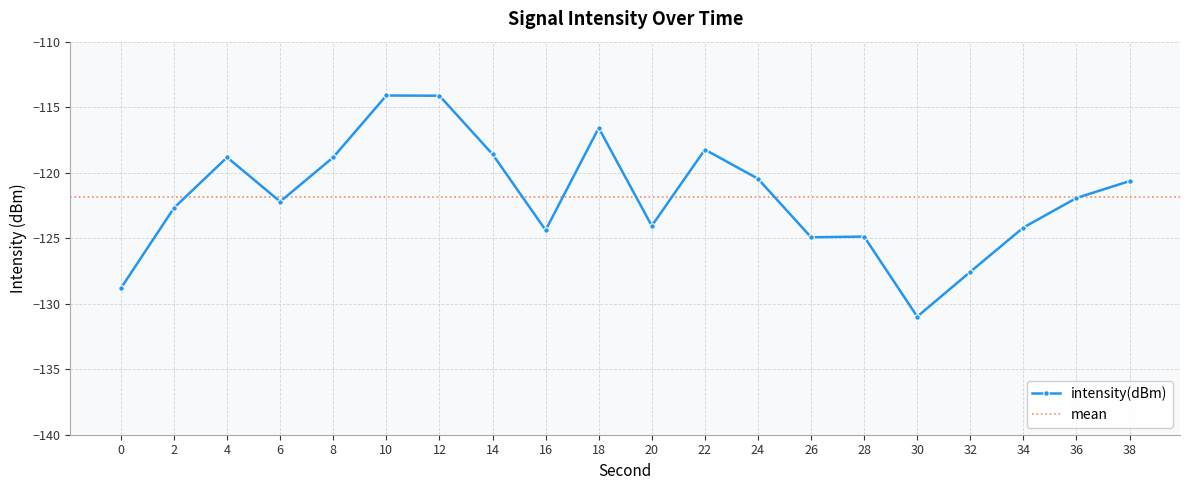

Does the chart display data point markers on the line(s)?

Yes